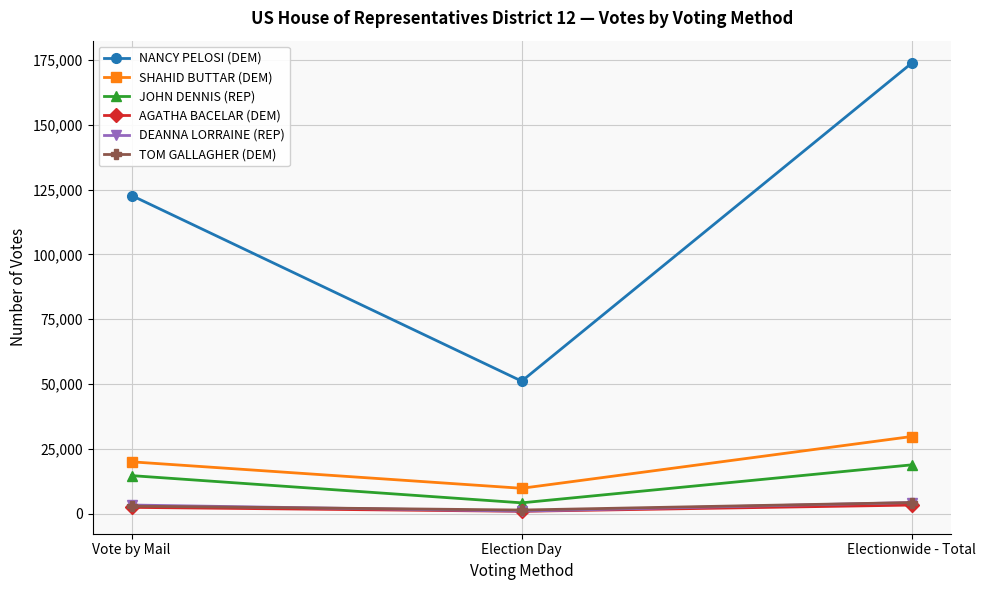

The value of SHAHID BUTTAR (DEM) at Election Day is 2553. True or false?

False